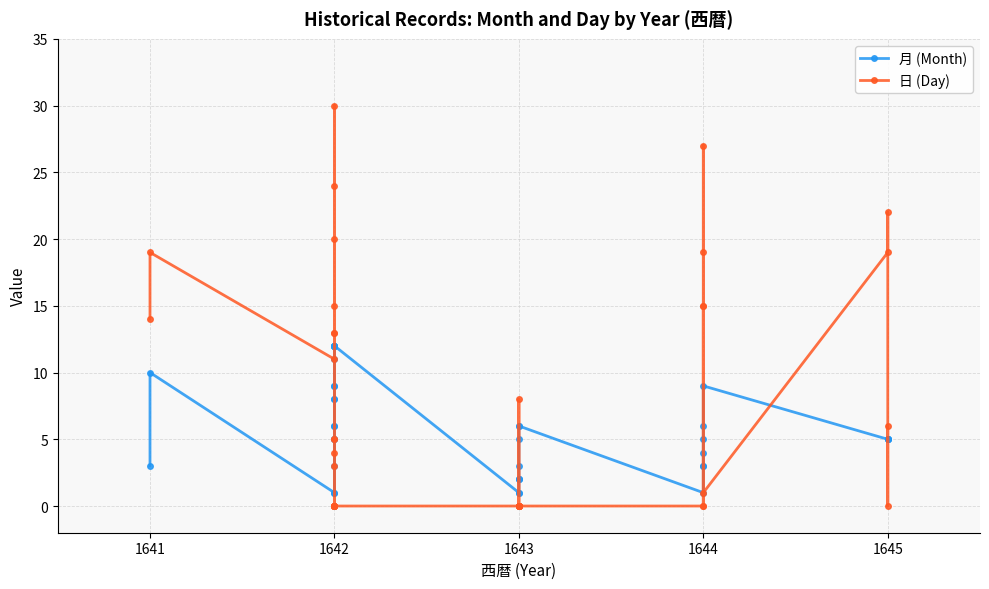

Where is 日 (Day) nearest to the value 15?

1642